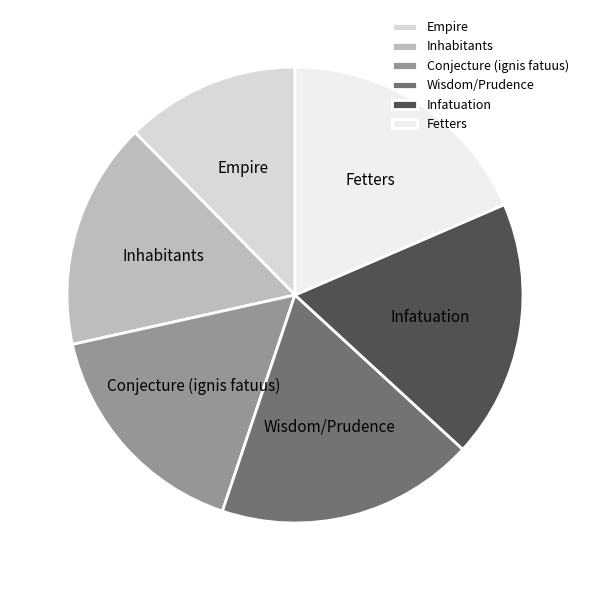

True or false: Inhabitants accounts for 16% of the total.

True